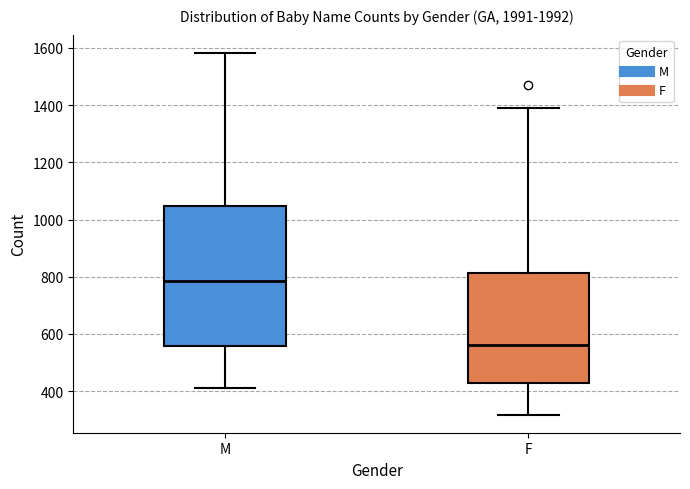

Where is the upper edge of the box for M on the y-axis? The values are not printed on the chart, so give them approximately, as read against the axis.

1040